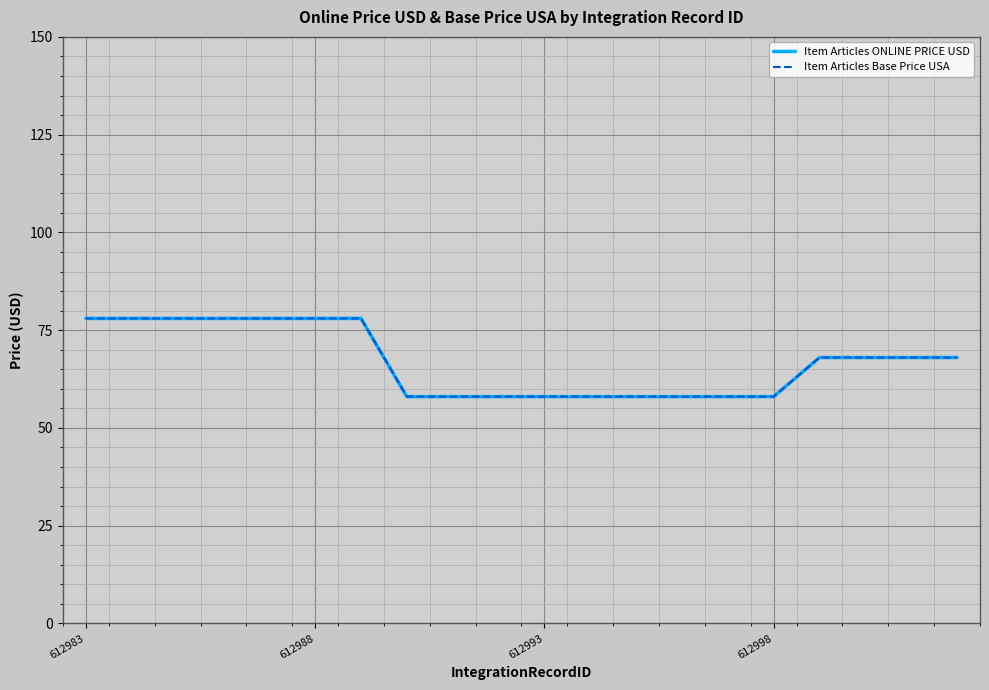

Is this an area chart (filled region under the line)?

No